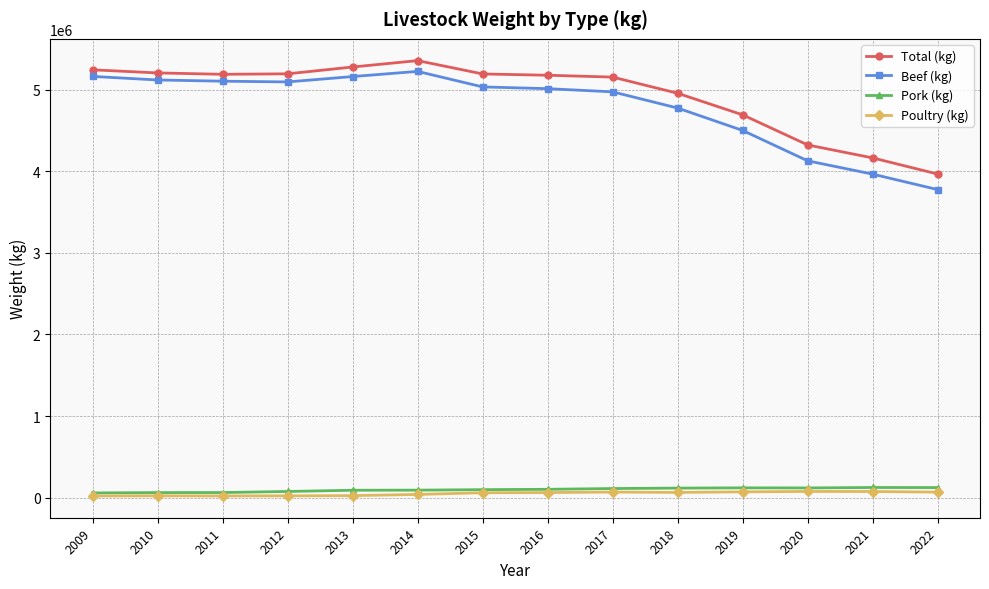

Rank the series at 2019 from lowest to highest value.

Poultry (kg), Pork (kg), Beef (kg), Total (kg)